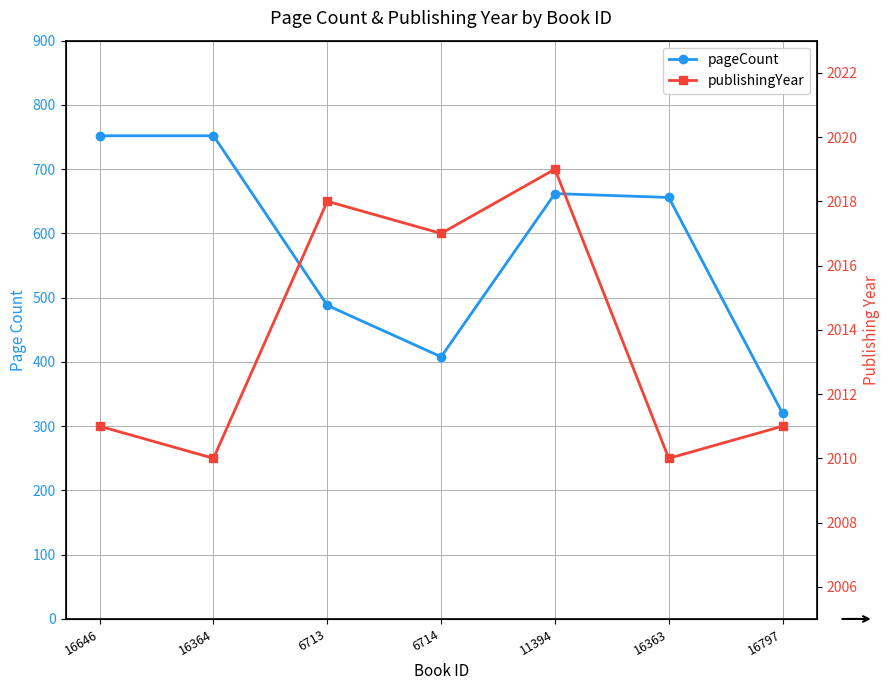

What is the total value across all series at 16797?

2331